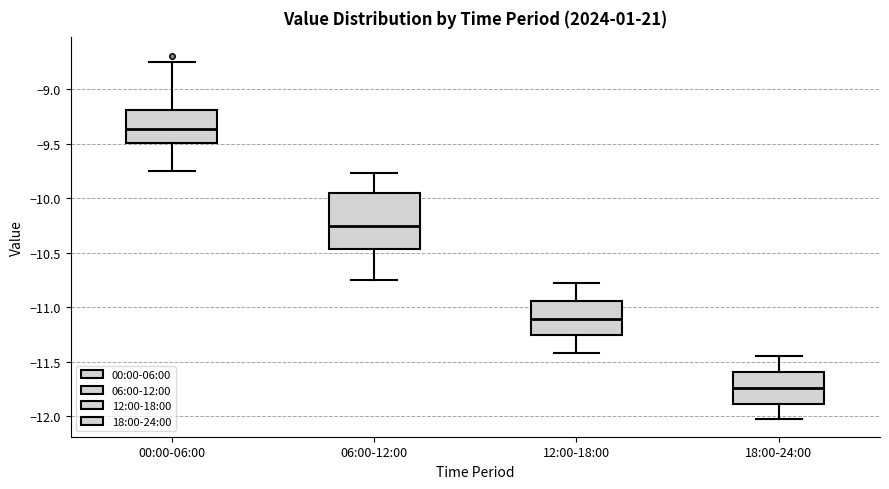

Where is the upper edge of the box for 12:00-18:00 on the y-axis? The values are not printed on the chart, so give them approximately, as read against the axis.

-10.95